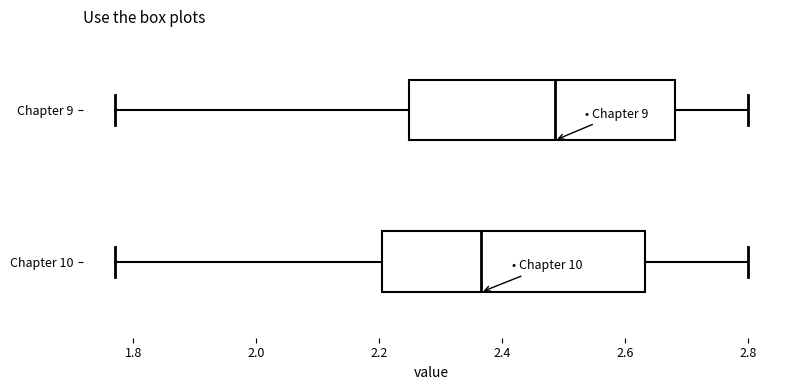

Which box's median line is the furthest to the left?

Chapter 10